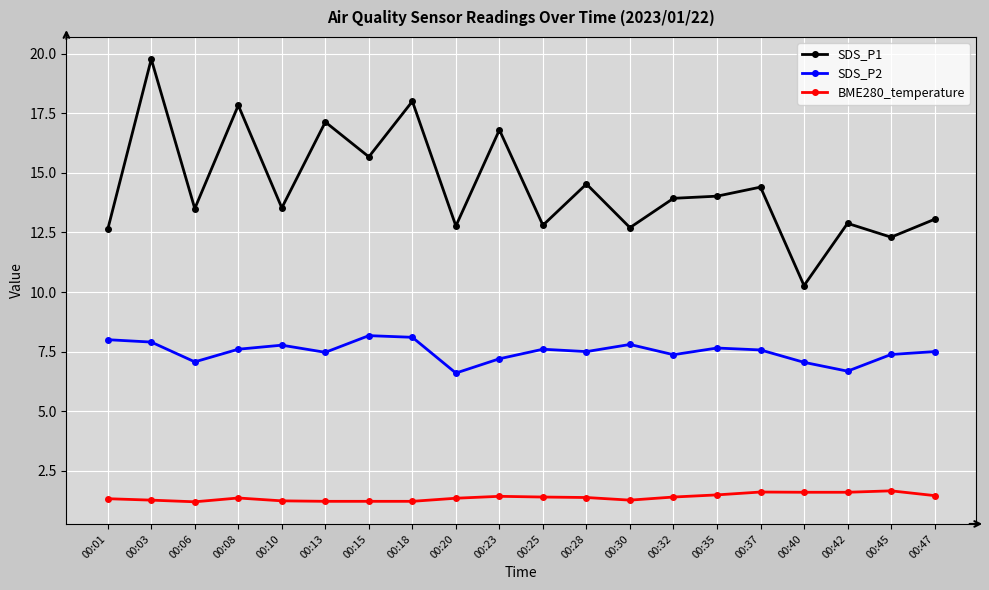

The value of BME280_temperature at 00:06 is 1.2. True or false?

True